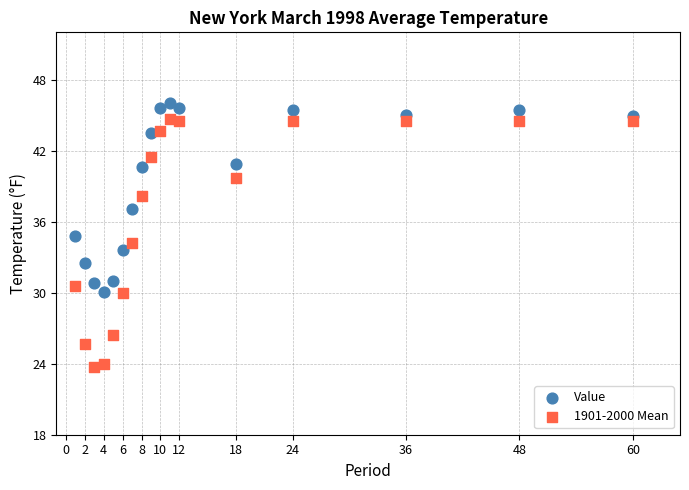

Across all data points, what is the range of X values (max minus min)?

59.0